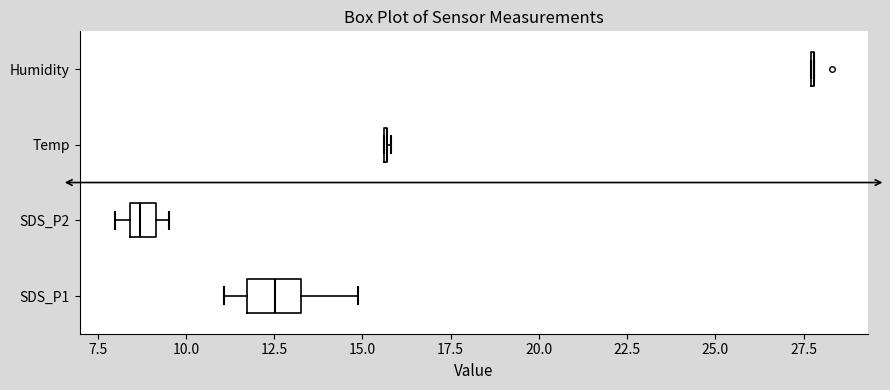

Where is the right edge of the box for SDS_P1 on the x-axis? The values are not printed on the chart, so give them approximately, as read against the axis.

13.5